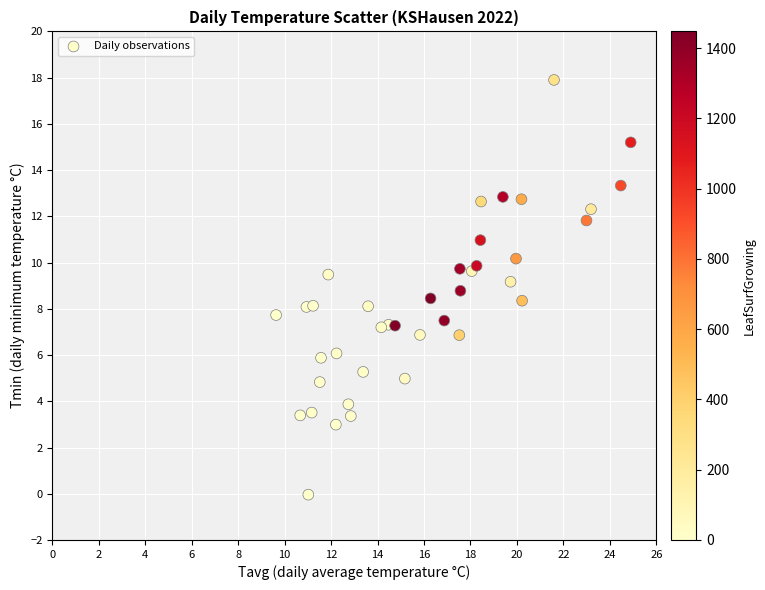

What is the range of X values (max minus min)?

15.3